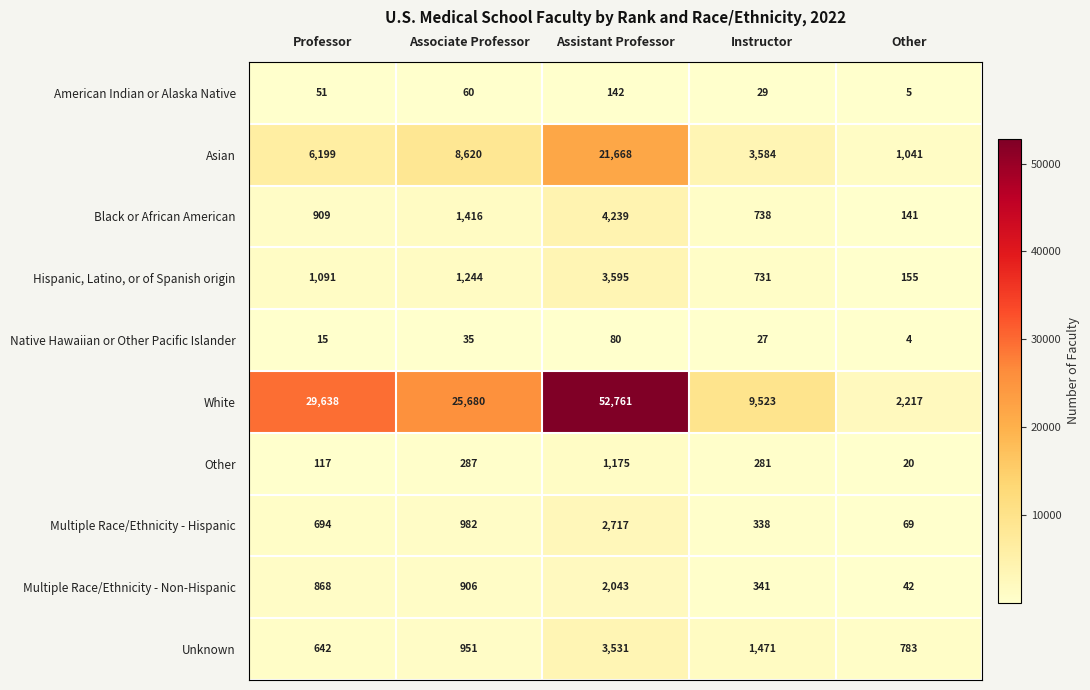

How many distinct data groups are displayed?

10